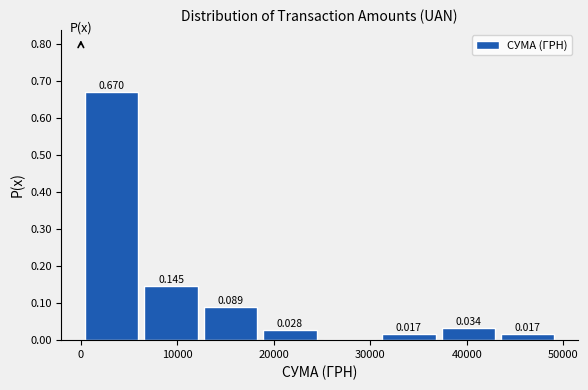

Over which range of the x-axis is the bar tallest?

0 to 6000